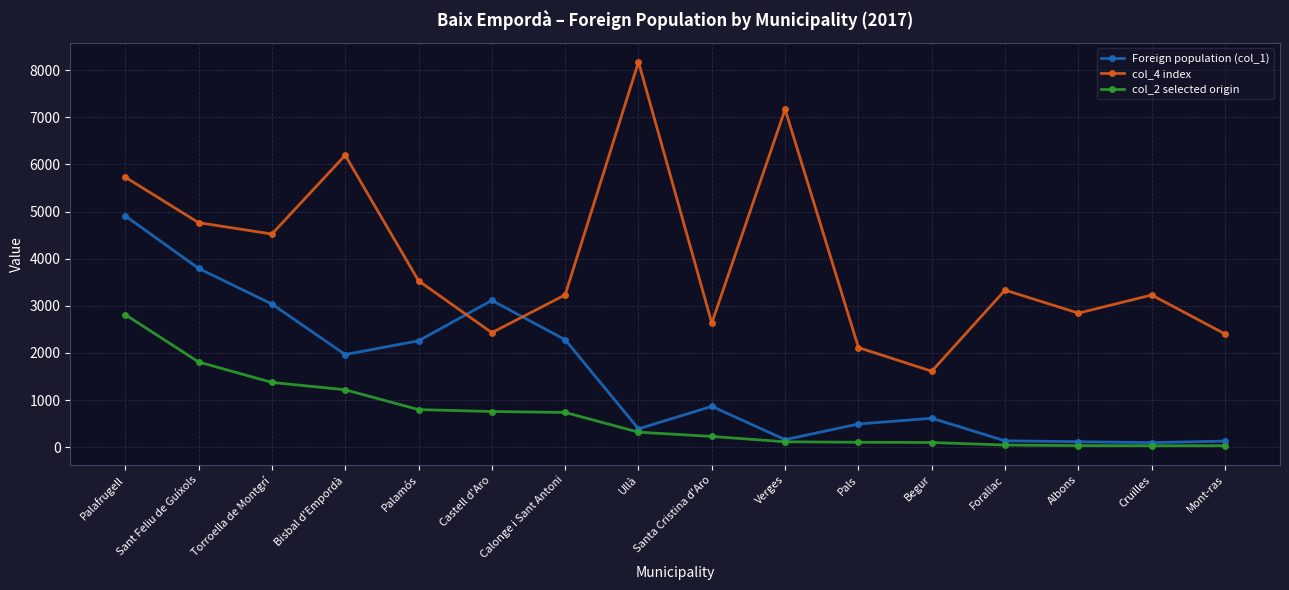

What is the difference between the highest and lowest values at Mont-ras?

2372